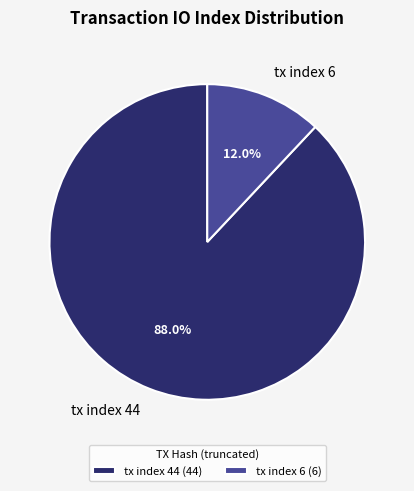

To the nearest percent, what percentage of the pie is tx index 6?

12%